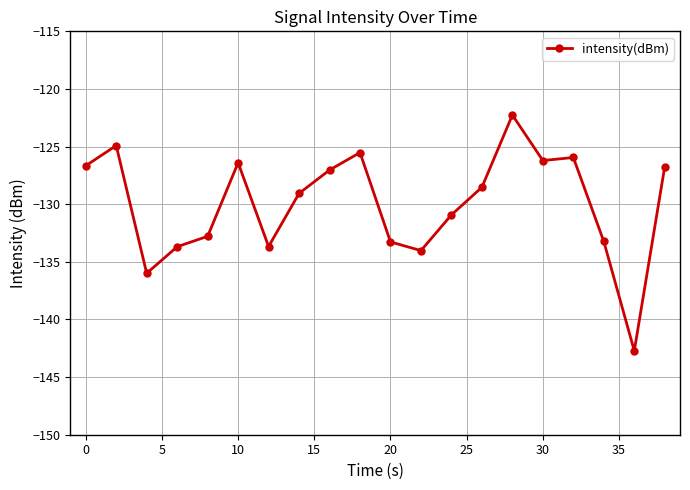

True or false: the data has more than 2 interior local peaks.

True